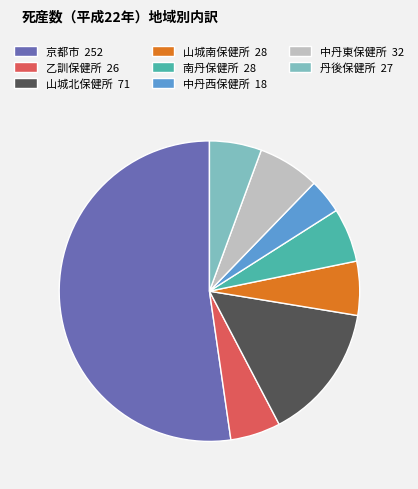

True or false: 丹後保健所 accounts for 6% of the total.

True